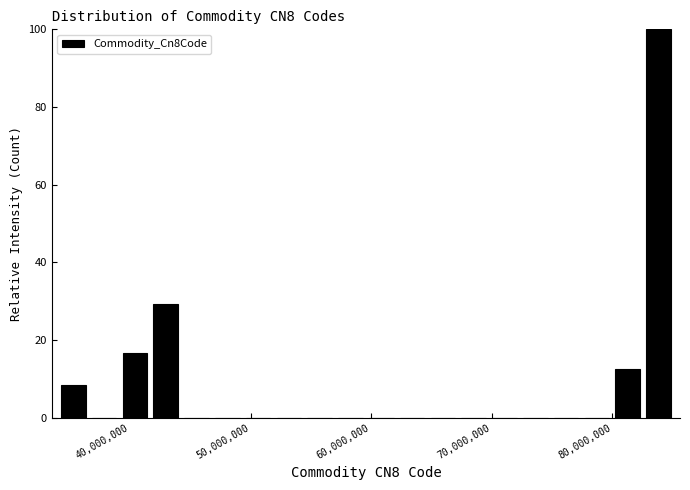

Around what value on the x-axis is the tallest bar? Give the approximate position of its centre, as read against the axis.

84000000